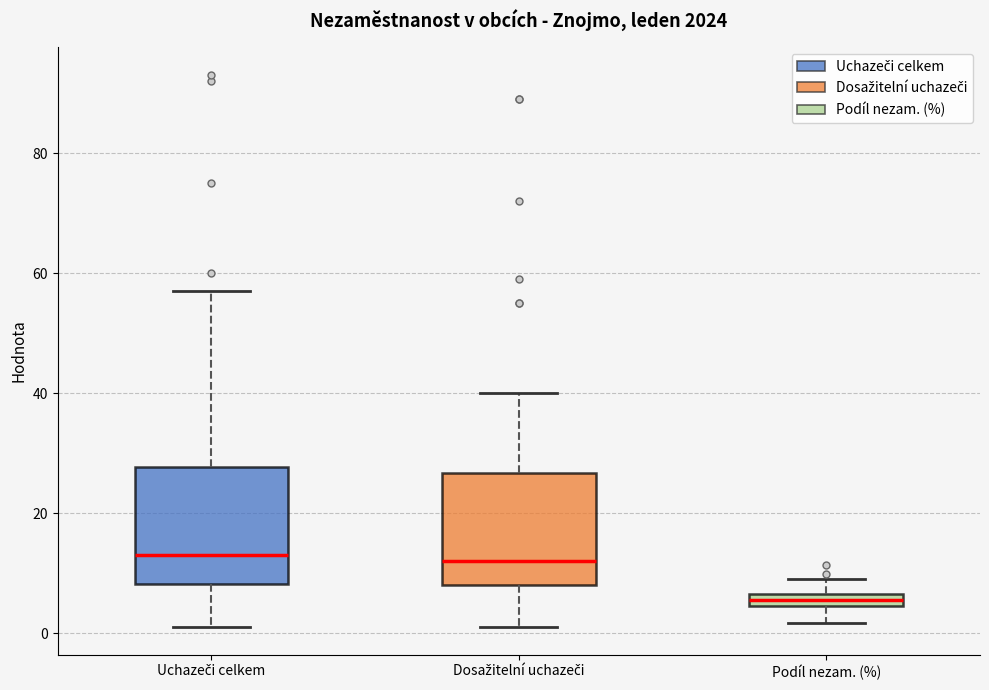

Which box has the lowest median line?

Podíl nezam. (%)